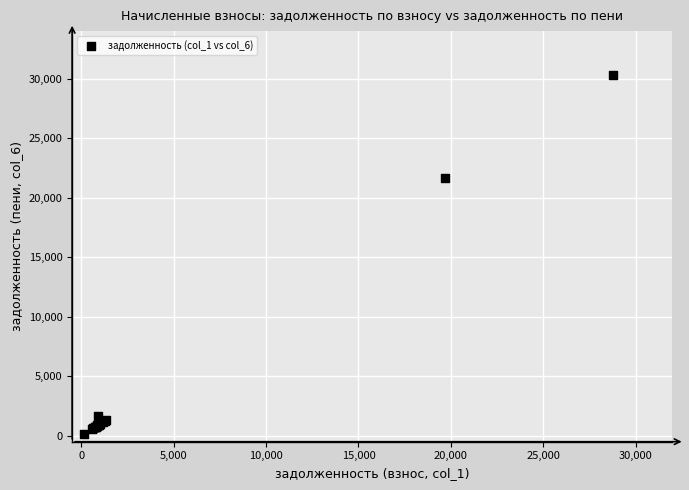

What Y value in the scatter plot is closest to 15231?

21676.5